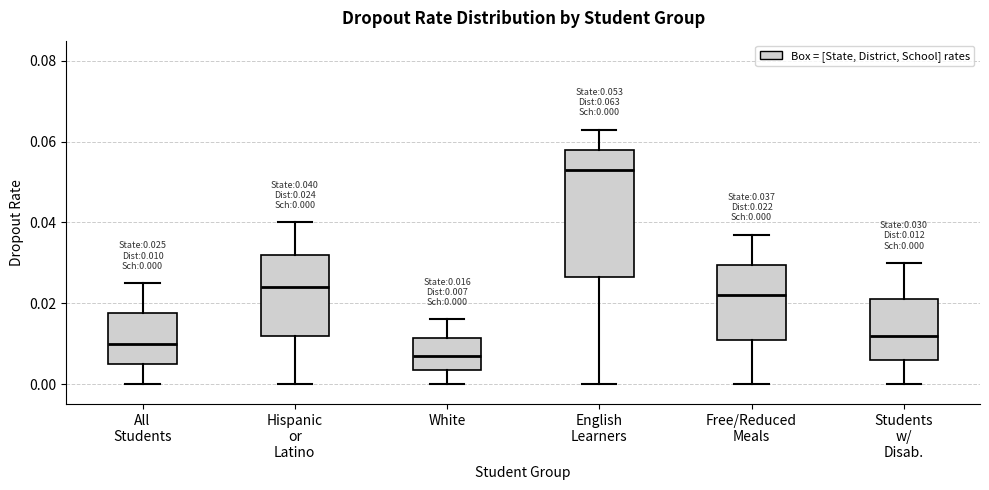

Which box has the highest median line?

English Learners